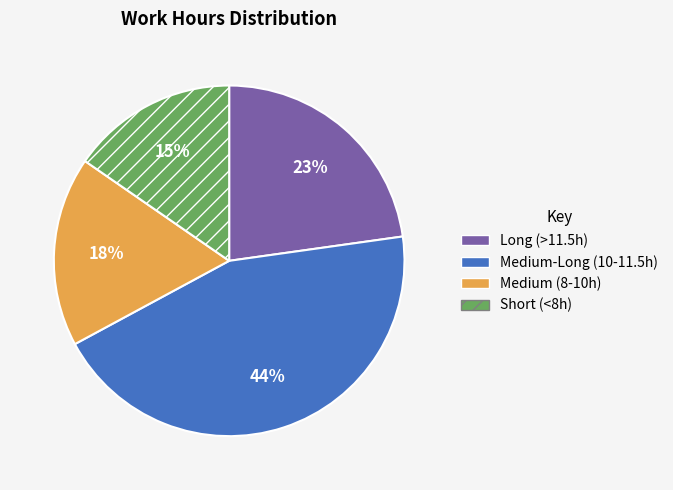

How many slices are in this pie chart?

4